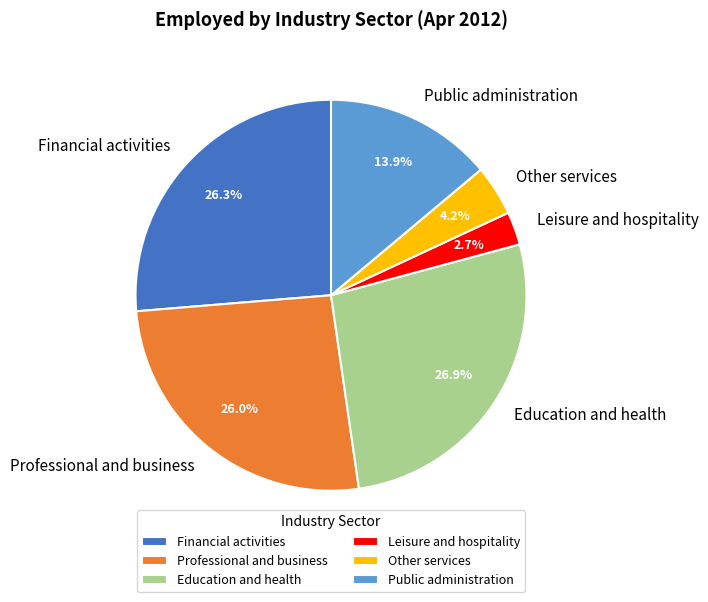

Which has a higher value, Leisure and hospitality or Education and health?

Education and health